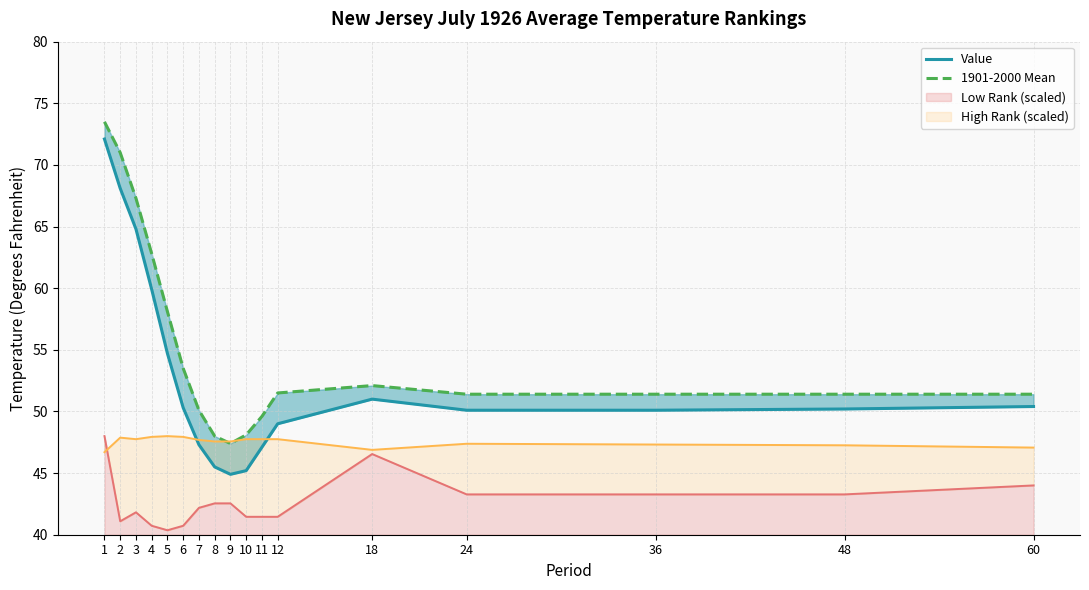

How many interior local peaks does the Value series have?

1